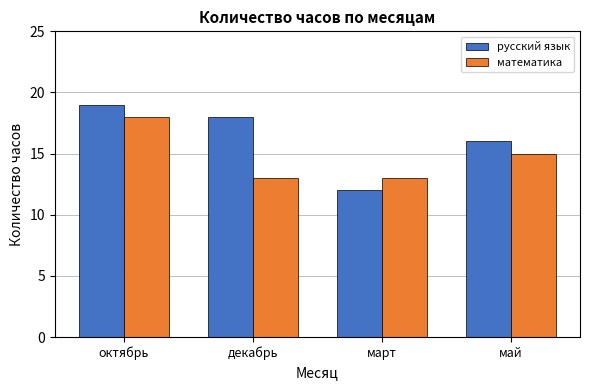

Which series changed the most between март and май?

русский язык